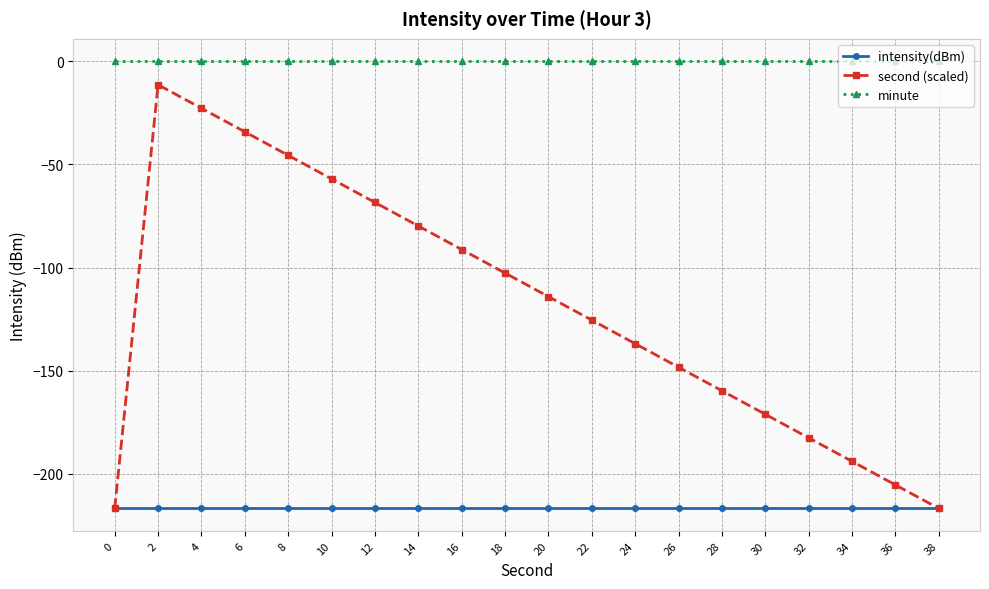

Count the number of data series in this chart.

3